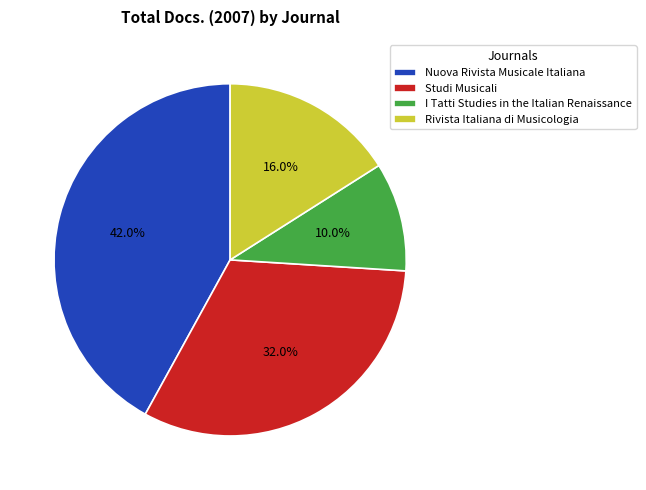

Count the number of slices in the pie.

4